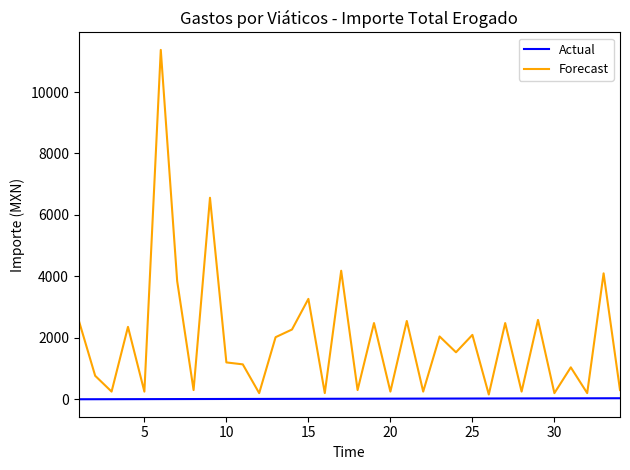

List the series in order of their peak value, lowest first.

Actual, Forecast